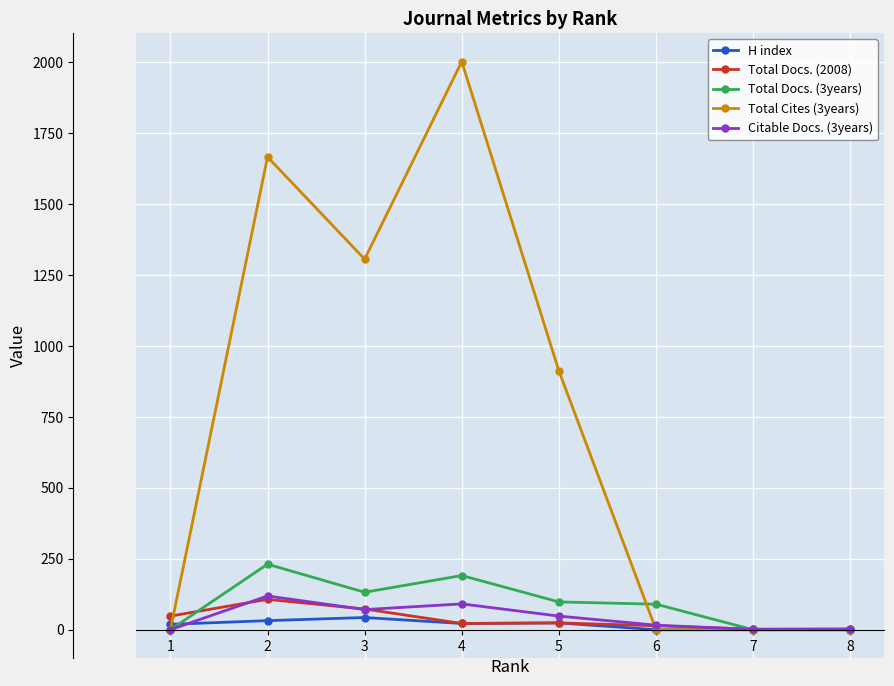

How many lines are shown in the chart?

5